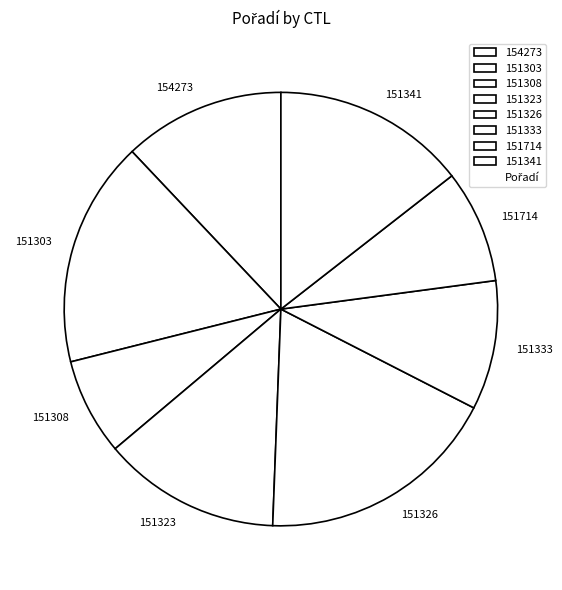

Do 151303 and 154273 together represent more than half of the pie?

No